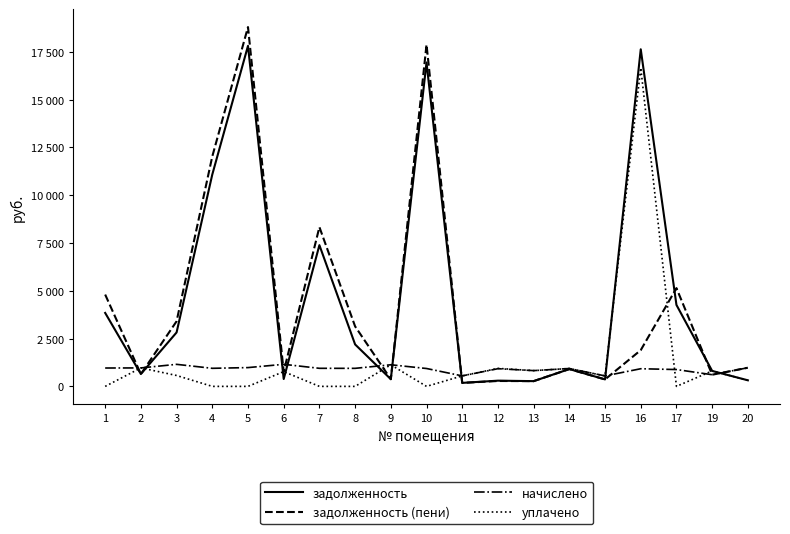

What is the value of the задолженность (пени) point at the 12th from the left?

282.8